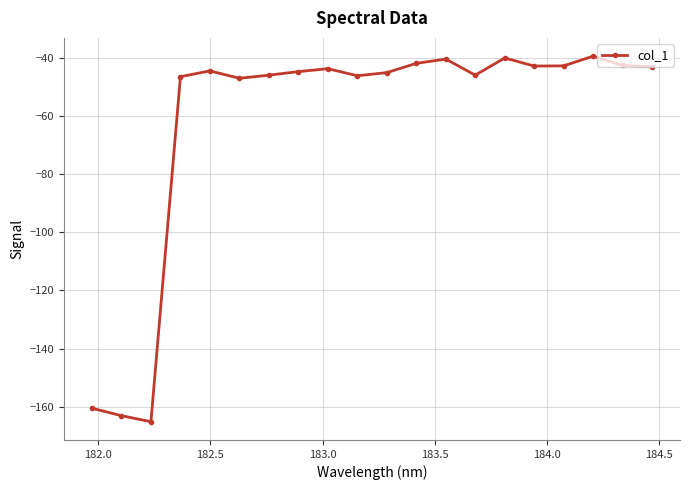

Does the chart have visible grid lines?

Yes